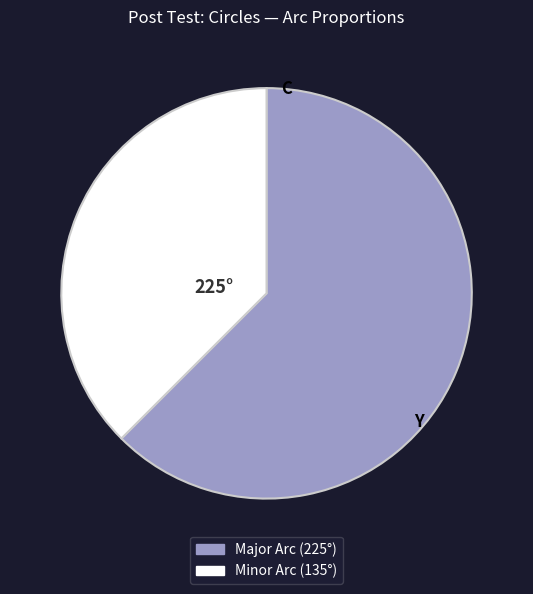

Is there any slice that represents more than half of the pie?

Yes